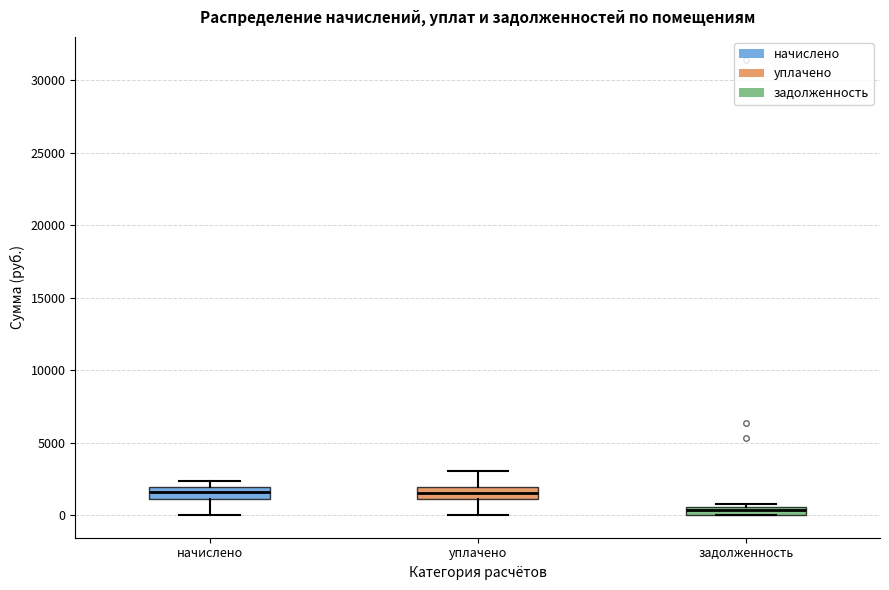

Which box's median line is the lowest?

задолженность